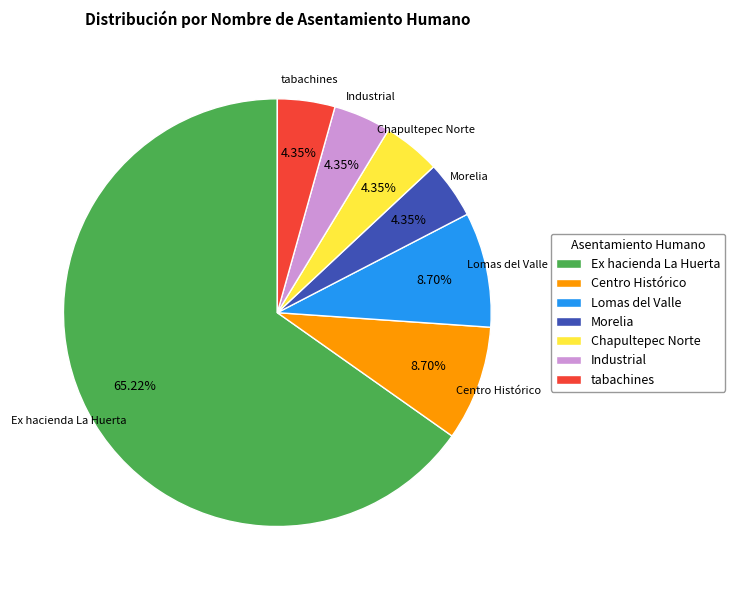

Between Morelia and Ex hacienda La Huerta, which is larger?

Ex hacienda La Huerta